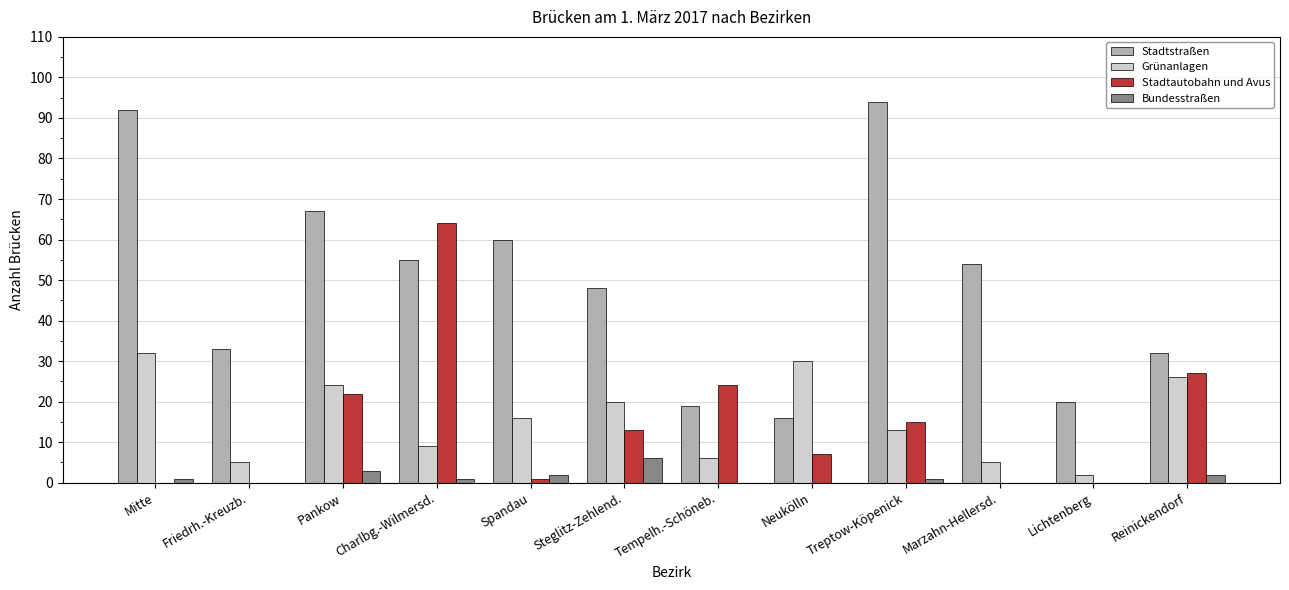

What is the sum of all Bundesstraßen values?

16